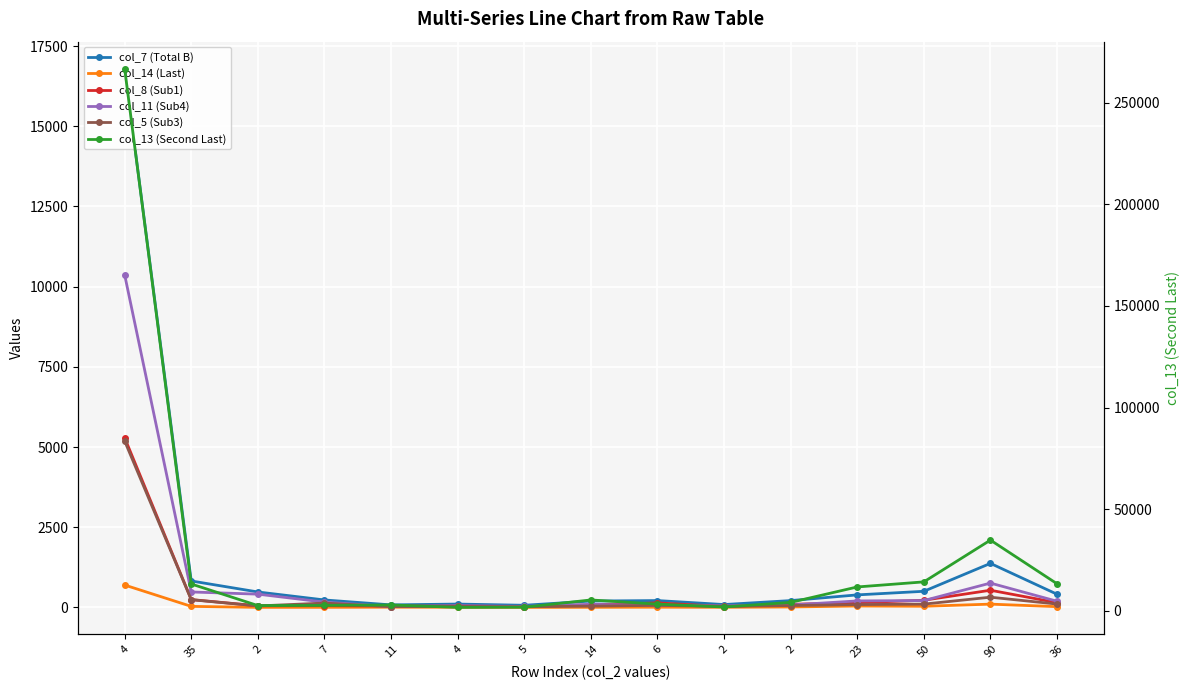

How many times do col_11 (Sub4) and col_8 (Sub1) cross each other?

8